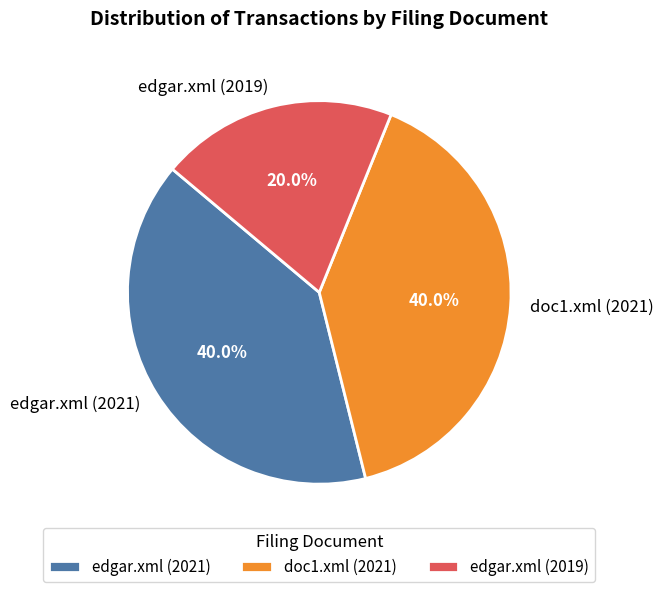

Is edgar.xml (2019) the majority of the pie?

No